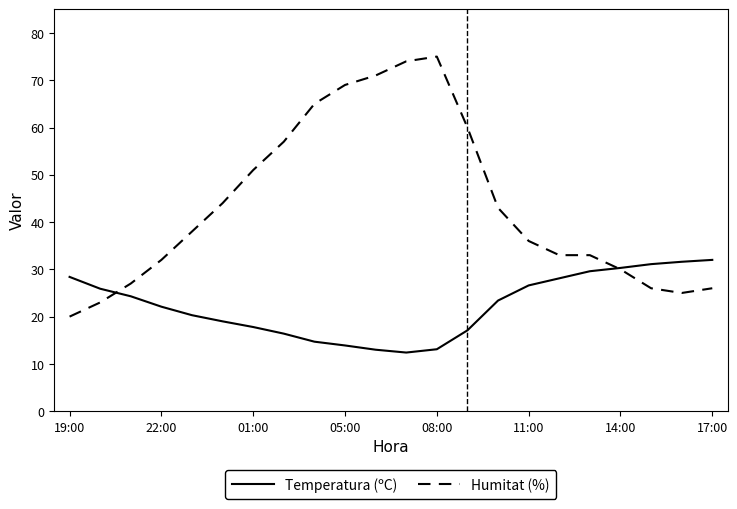

Which series has the largest total across all categories?

Humitat (%)